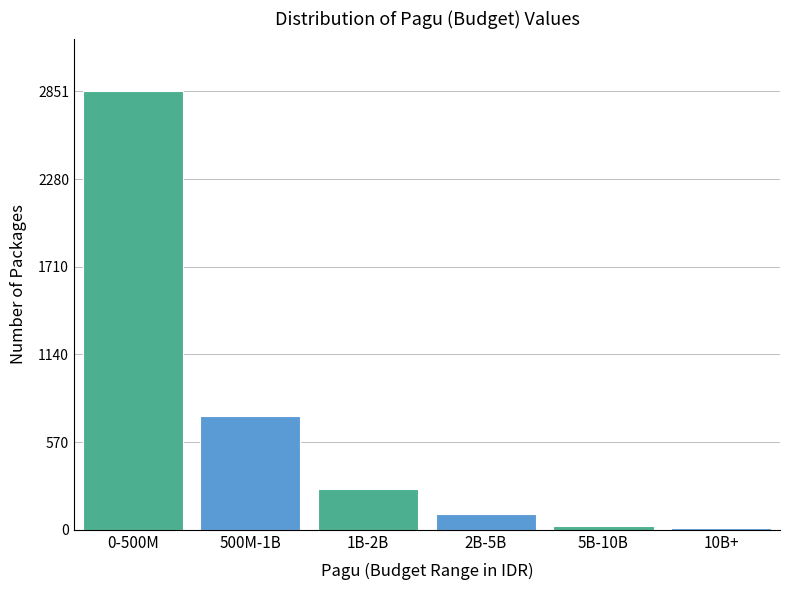

Reading left to right, list all the values displayed in this chart.

0-500M=2851	500M-1B=743	1B-2B=267	2B-5B=103	5B-10B=27	10B+=12